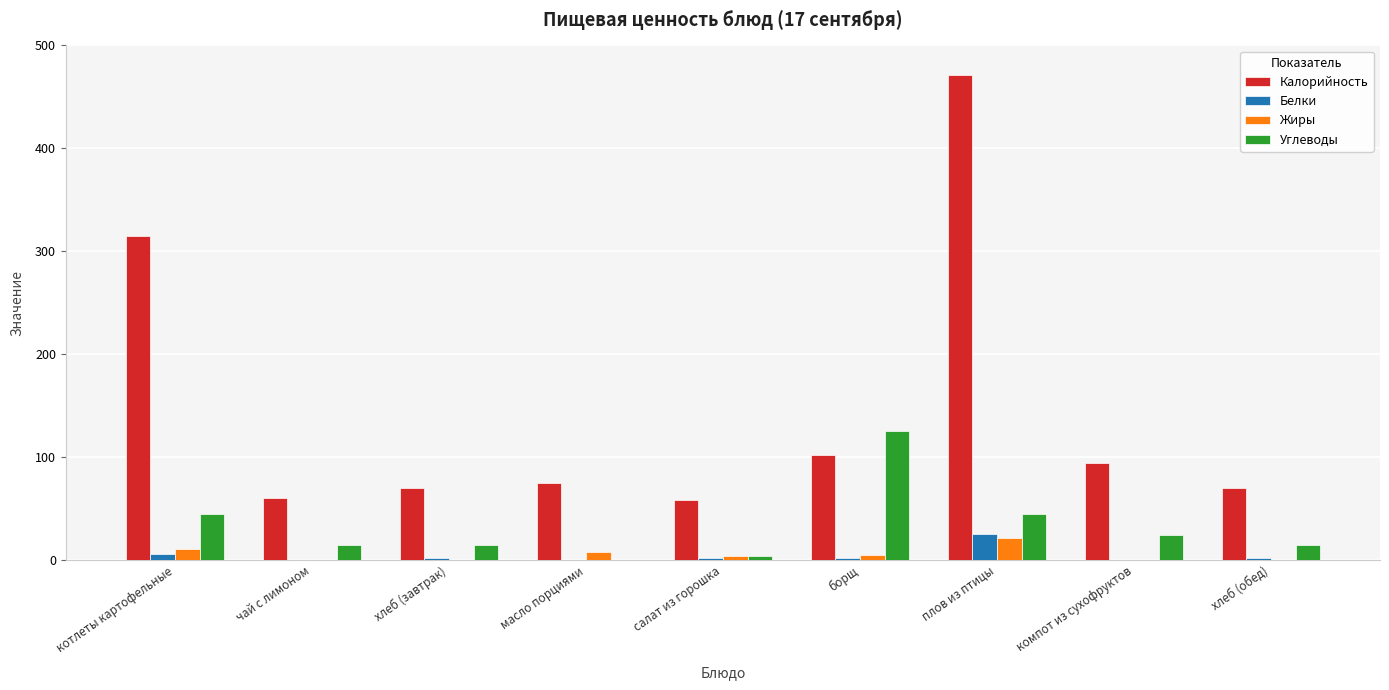

True or false: Калорийность has a value of 60.0 at чай с лимоном.

True